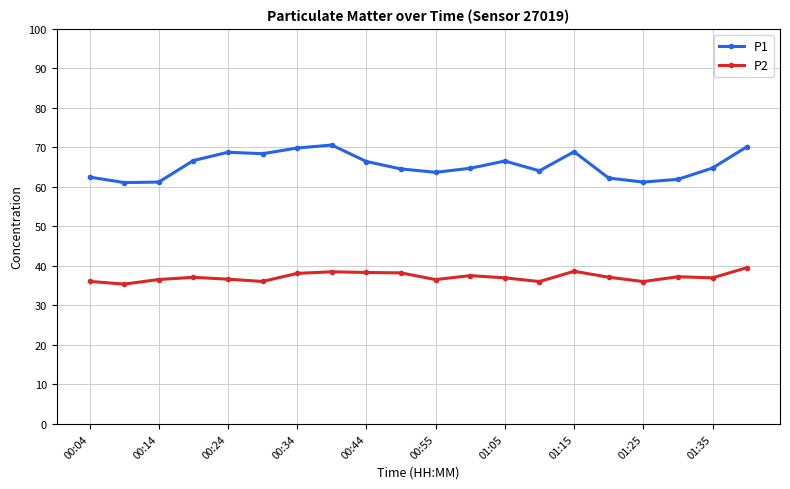

What is the difference between the maximum and second lowest values in the P1 series?

9.4